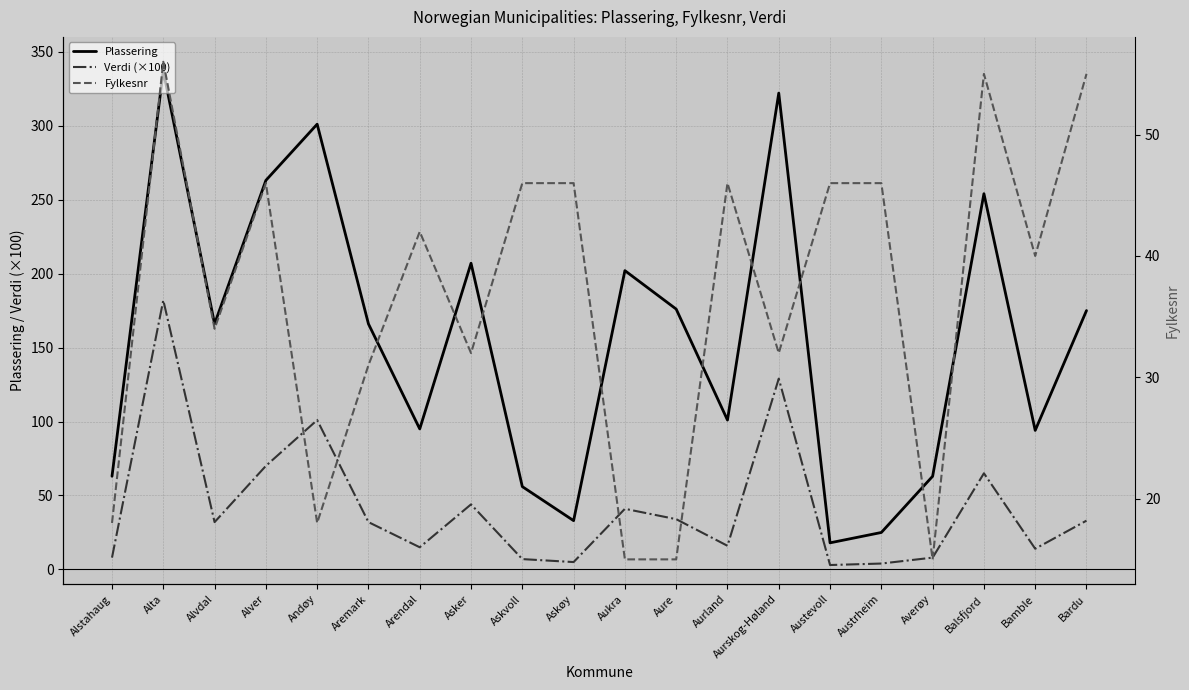

Reading left to right, list all the values displayed in this chart.

Plassering: 63.0	337.0	166.0	263.0	301.0	166.0	95.0	207.0	56.0	33.0	202.0	176.0	101.0	322.0	18.0	25.0	63.0	254.0	94.0	175.0
Verdi (×100): 8.0	182.0	32.0	70.0	101.0	32.0	15.0	44.0	7.0	5.0	41.0	34.0	16.0	129.0	3.0	4.0	8.0	65.0	14.0	33.0
Fylkesnr: 18.0	56.0	34.0	46.0	18.0	31.0	42.0	32.0	46.0	46.0	15.0	15.0	46.0	32.0	46.0	46.0	15.0	55.0	40.0	55.0